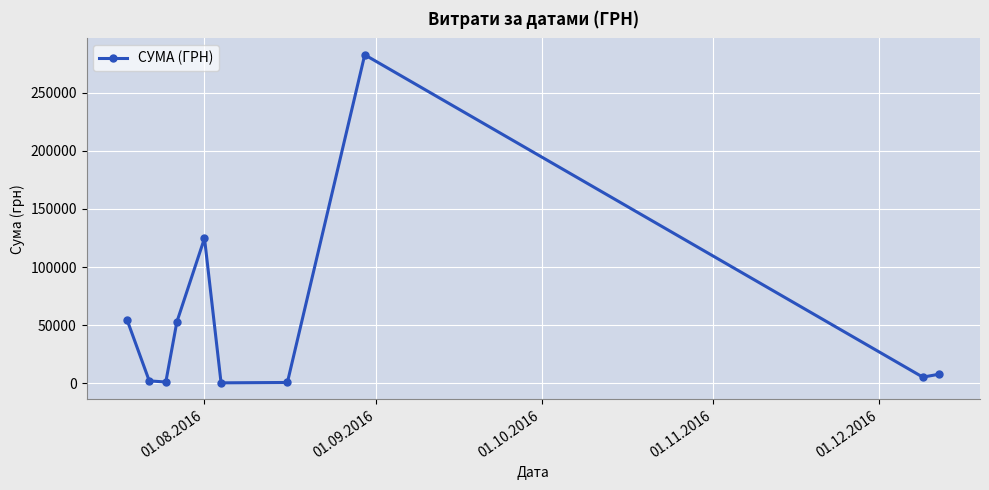

What is the average value?

53274.5